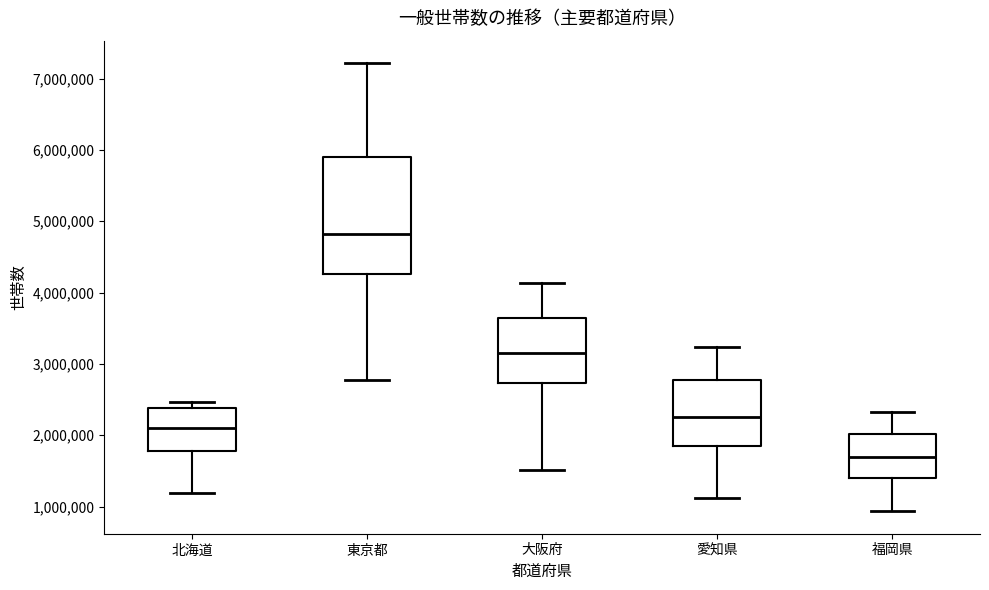

Comparing the boxes themselves (not the whiskers), which one is the tallest?

東京都